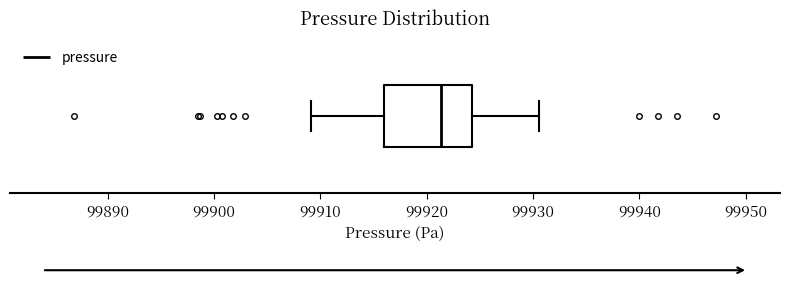

Transcribe this box plot: give where the median line is, the range the box spans, and where the two whiskers end, as read against the x-axis. The values are not printed on the chart, so give them approximately, as read against the axis.

median 99921, box 99916 to 99924, whiskers 99909 to 99931